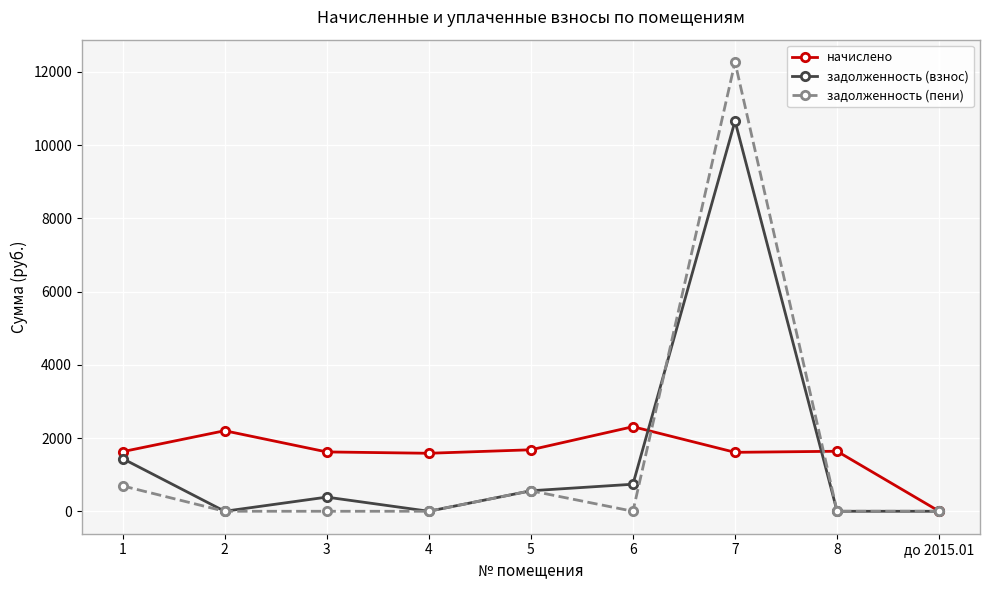

What is the label of the 3rd point from the right?

7